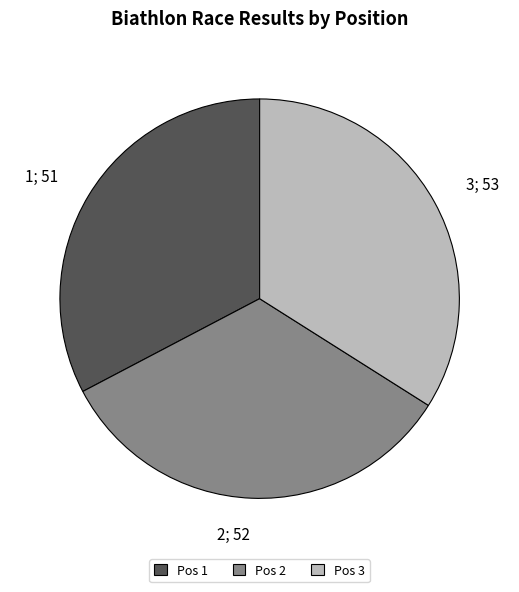

Is 2 the majority of the pie?

No